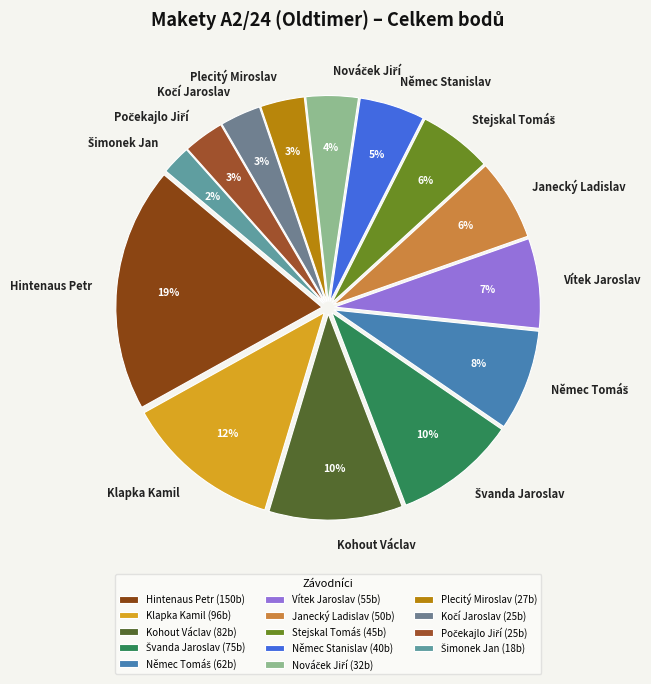

Does Němec Stanislav represent more than half of the total?

No